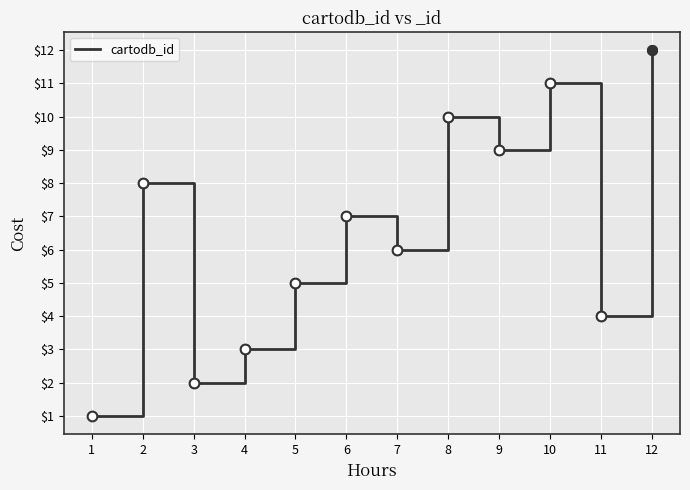

Where is the first local maximum?

2